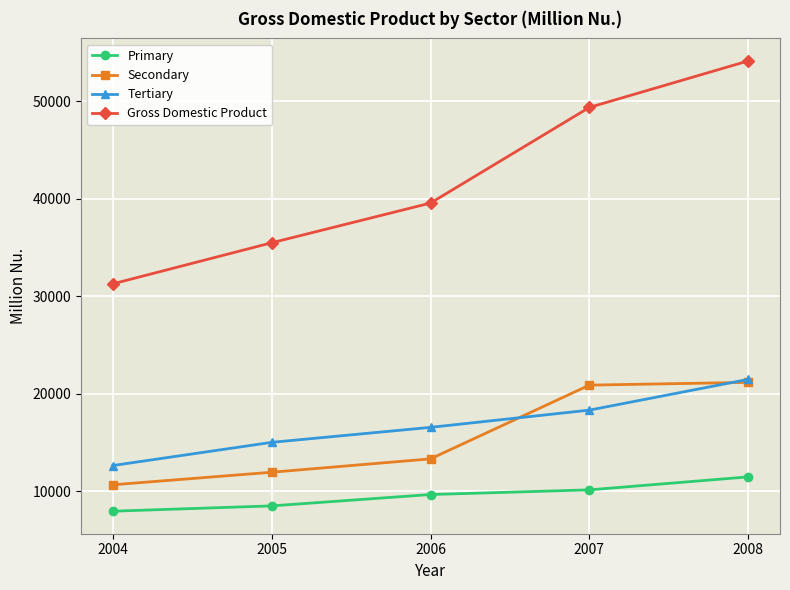

Does the chart display data point markers on the line(s)?

Yes